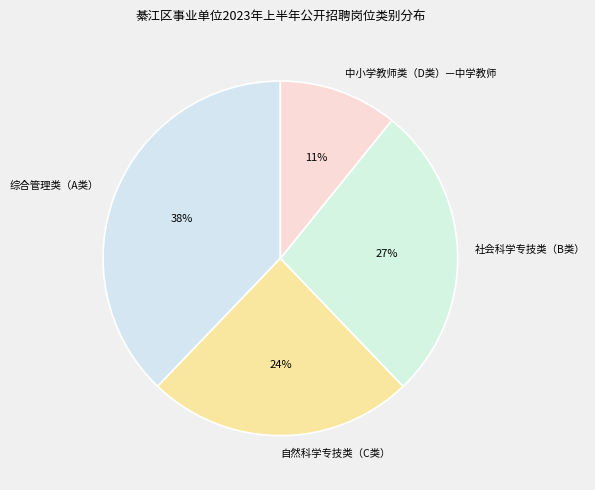

Count the number of slices in the pie.

4